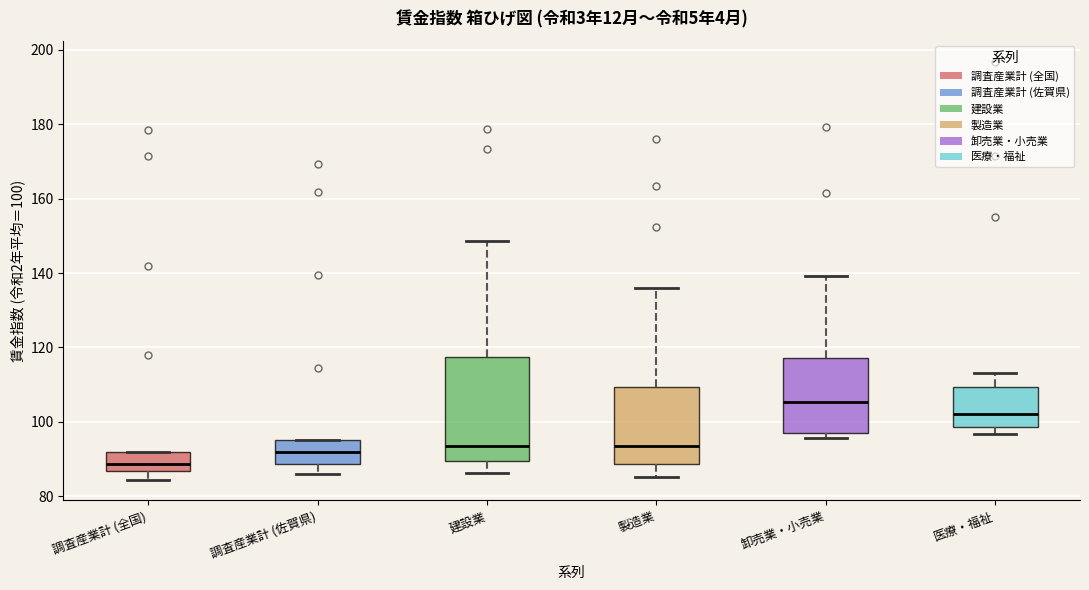

Where is the lower edge of the box for 卸売業・小売業 on the y-axis? The values are not printed on the chart, so give them approximately, as read against the axis.

98